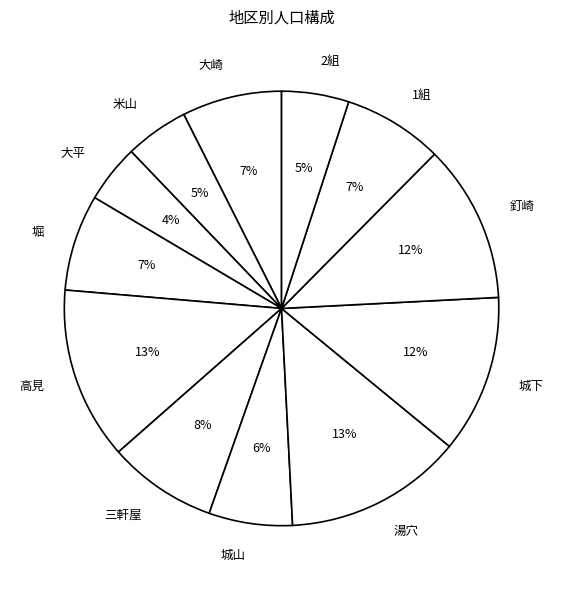

The 釘崎 slice represents 5% of the pie. True or false?

False